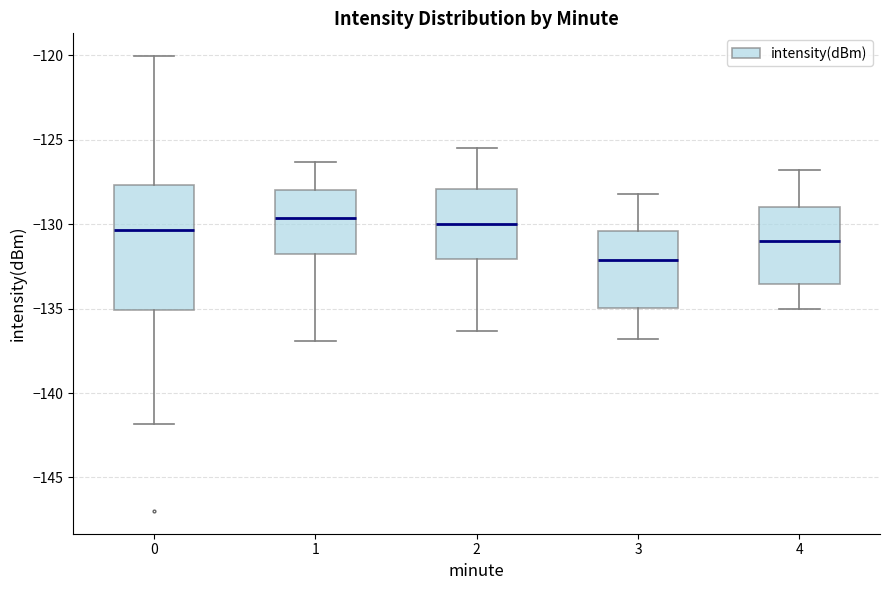

Where does the upper whisker of the box at x = 1 end on the y-axis? The values are not printed on the chart, so give them approximately, as read against the axis.

-126.5